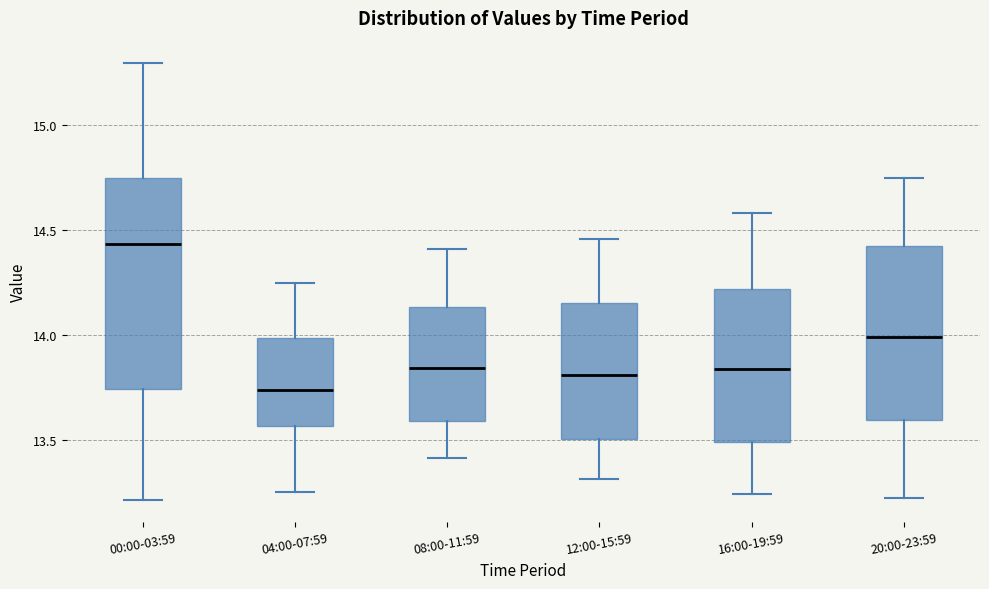

Reading left to right, transcribe this box plot: for each box, give where its median line is, the range the box spans, and where its two whiskers end, as read against the y-axis. The values are not printed on the chart, so give them approximately, as read against the axis.

00:00-03:59: median 14.45, box 13.75 to 14.75, whiskers 13.20 to 15.30
04:00-07:59: median 13.75, box 13.55 to 14.00, whiskers 13.25 to 14.25
08:00-11:59: median 13.85, box 13.60 to 14.15, whiskers 13.40 to 14.40
12:00-15:59: median 13.80, box 13.50 to 14.15, whiskers 13.30 to 14.45
16:00-19:59: median 13.85, box 13.50 to 14.20, whiskers 13.25 to 14.60
20:00-23:59: median 14.00, box 13.60 to 14.45, whiskers 13.20 to 14.75